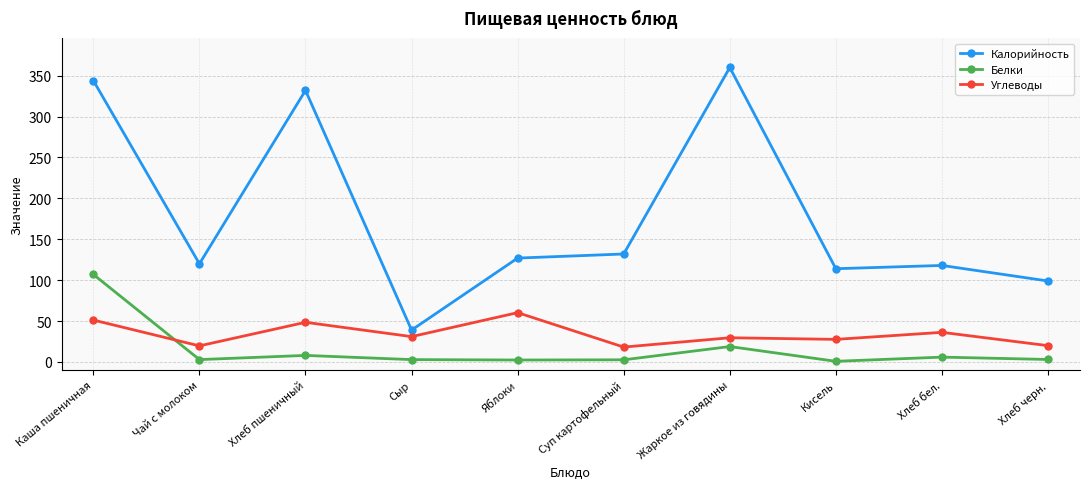

What is the sum of the Углеводы values at Сыр and Кисель?

58.6